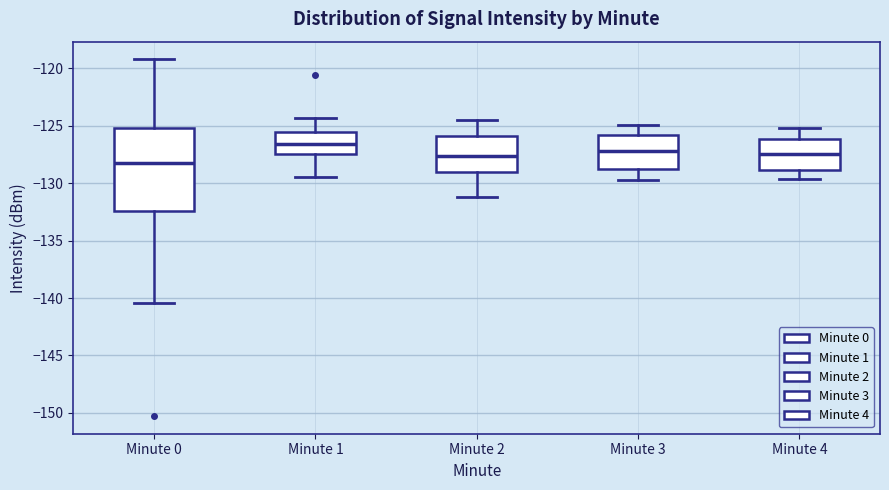

Which box is the tallest, from its lower edge to its upper edge?

Minute 0